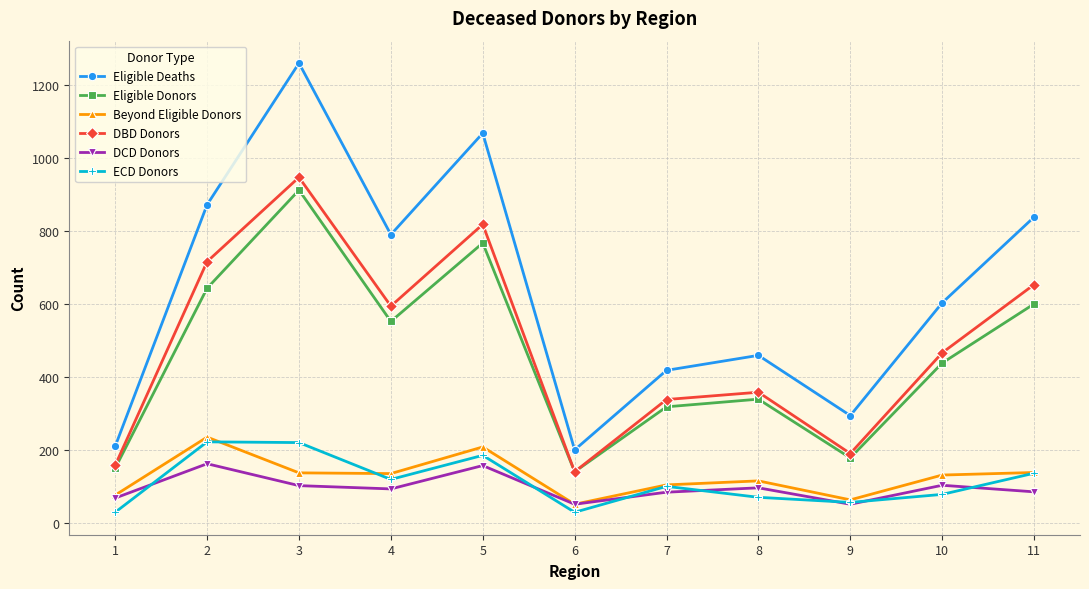

Which category has the highest value in the Eligible Deaths series?

3